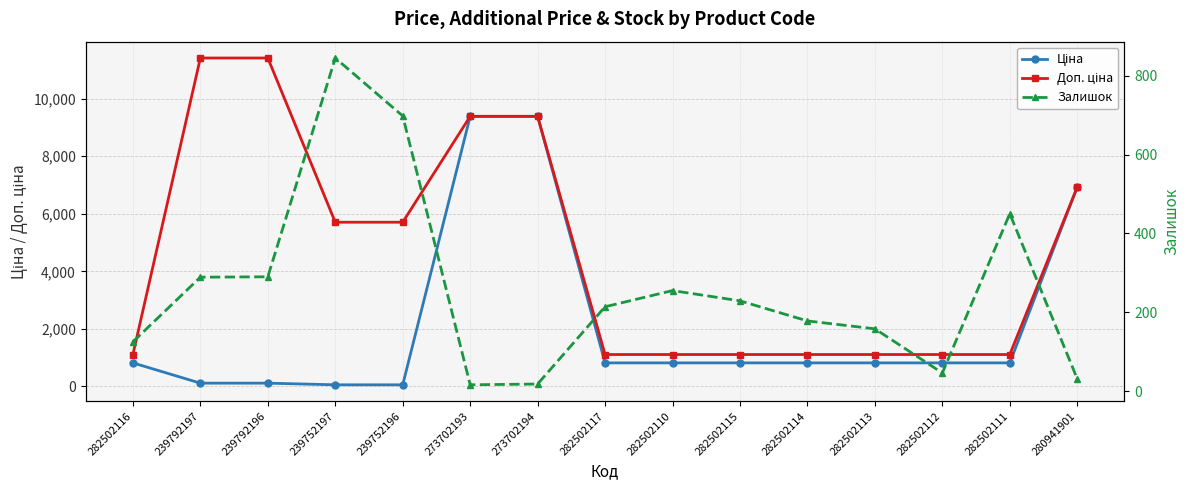

True or false: Залишок has a value of 467.0 at 239792197.

False